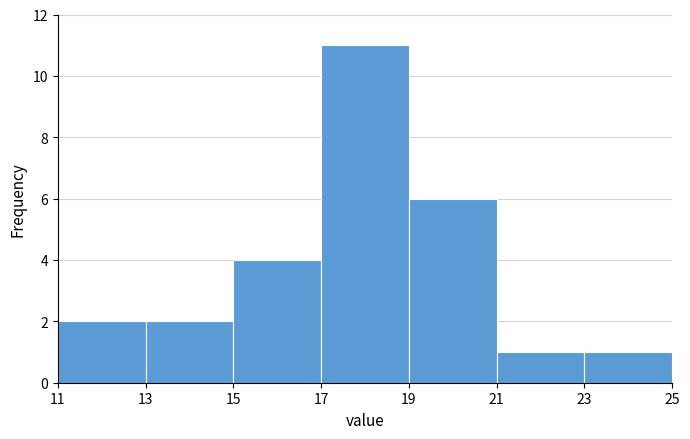

Reading left to right, transcribe this chart: for each bar, give the range it covers on the x-axis and its height. The values are not printed on the chart, so give them approximately, as read against the axis.

11 to 13: 2
13 to 15: 2
15 to 17: 4
17 to 19: 11
19 to 21: 6
21 to 23: 1
23 to 25: 1